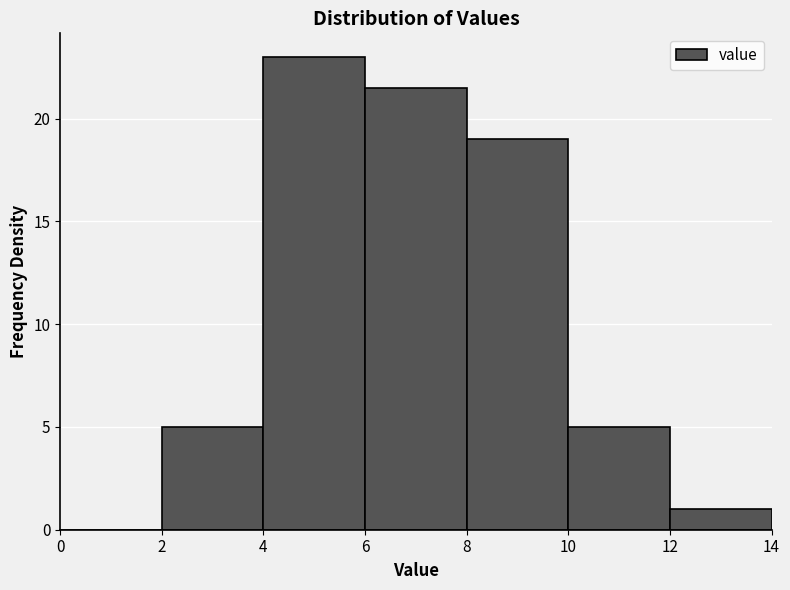

Reading left to right, transcribe this chart: for each bar, give the range it covers on the x-axis and its height. The values are not printed on the chart, so give them approximately, as read against the axis.

0 to 2: 0
2 to 4: 5.0
4 to 6: 23.0
6 to 8: 21.5
8 to 10: 19.0
10 to 12: 5.0
12 to 14: 1.0